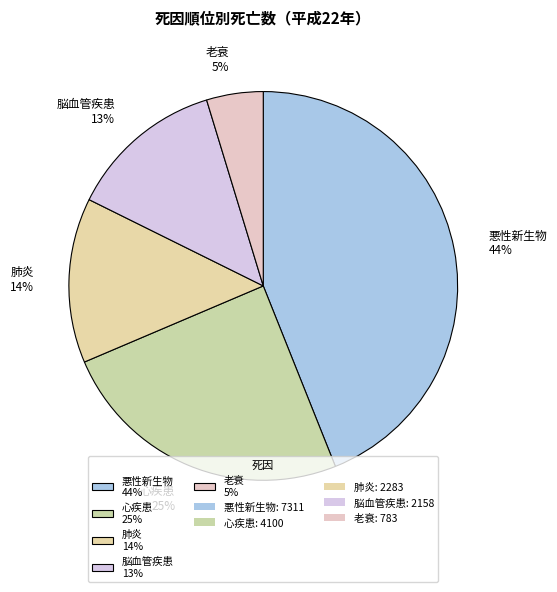

Combined, do 肺炎 14% and 脳血管疾患 13% account for over 50%?

No